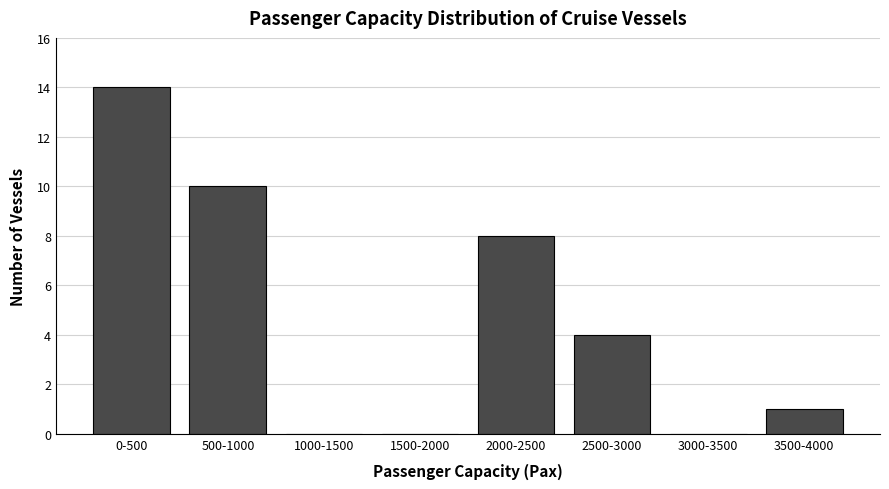

Reading right to left, transcribe all the data shown in this chart.

3500-4000=1	3000-3500=0	2500-3000=4	2000-2500=8	1500-2000=0	1000-1500=0	500-1000=10	0-500=14